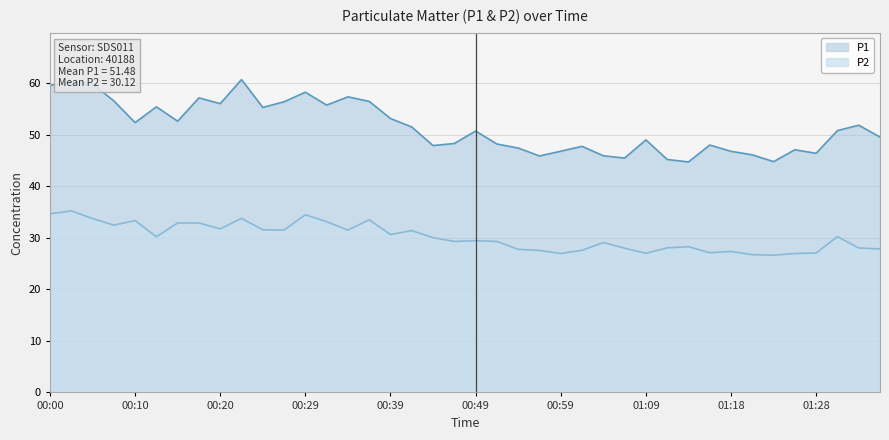

How many data points does each series have?

40